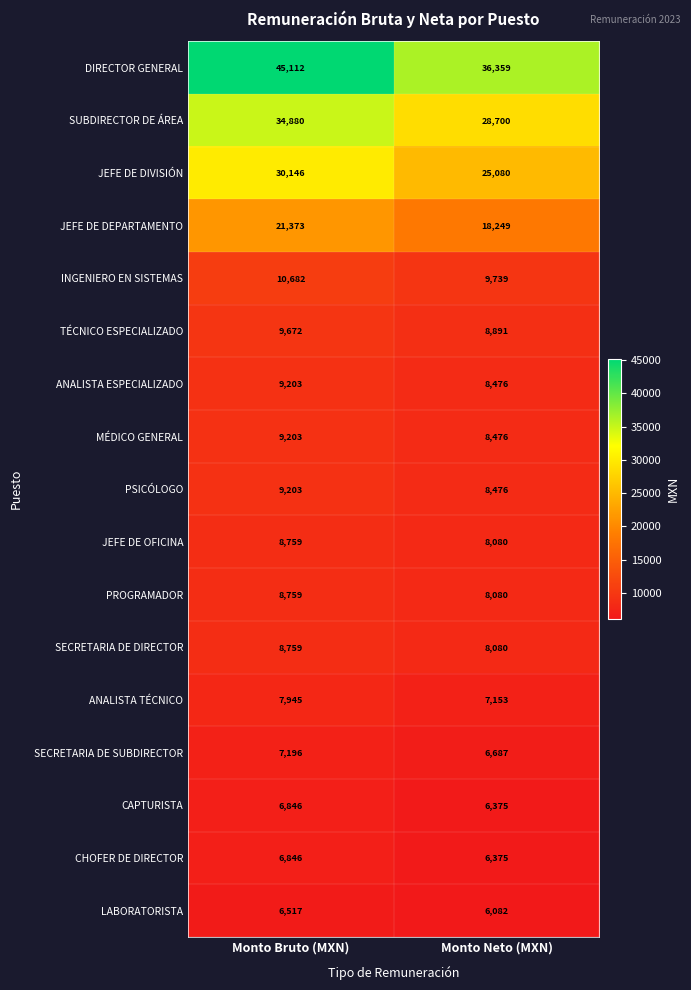

Where is PSICÓLOGO nearest to the value 8839?

Monto Neto (MXN)